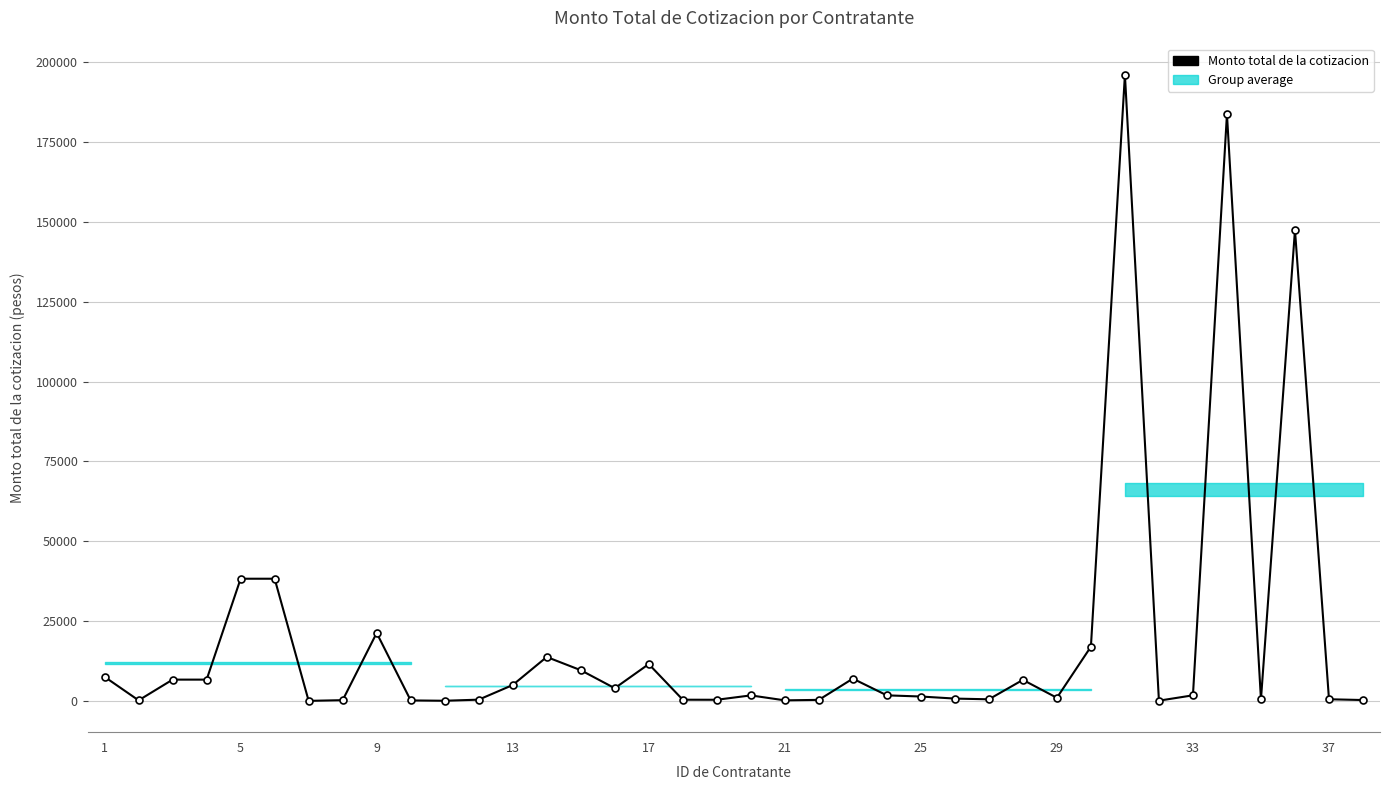

The chart shows a value of 300.0 at 37. True or false?

True